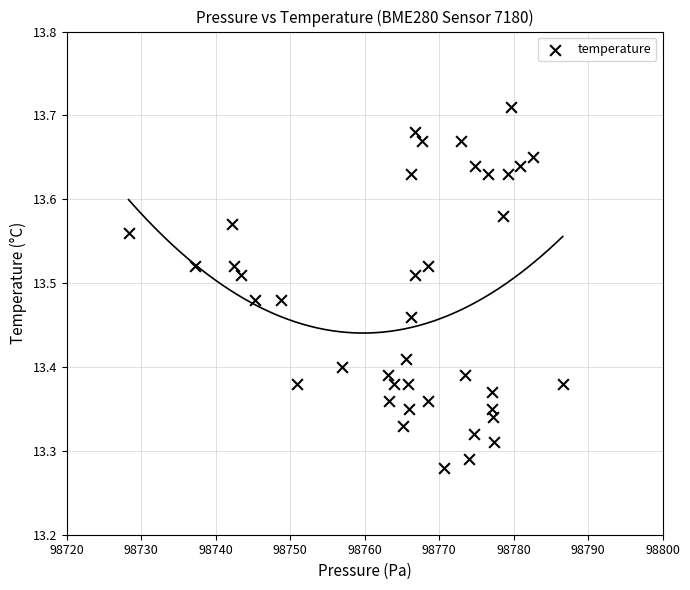

What is the range of X values (max minus min)?

58.3